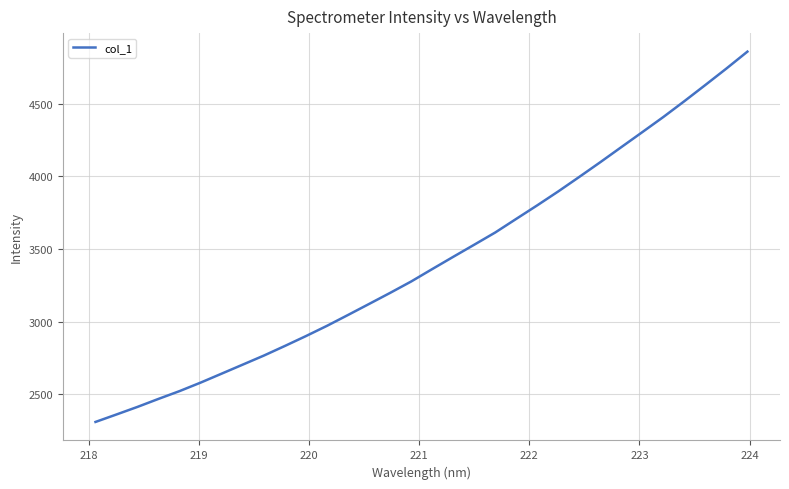

Does the chart display data point markers on the line(s)?

No